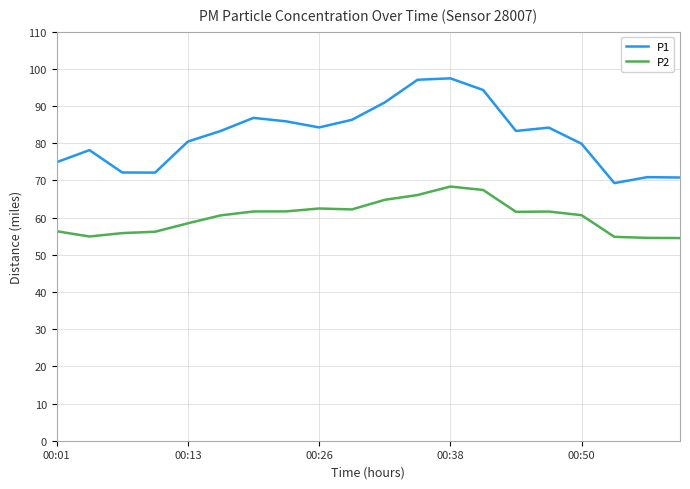

What is the difference between the maximum and minimum values in the P1 series?

28.2